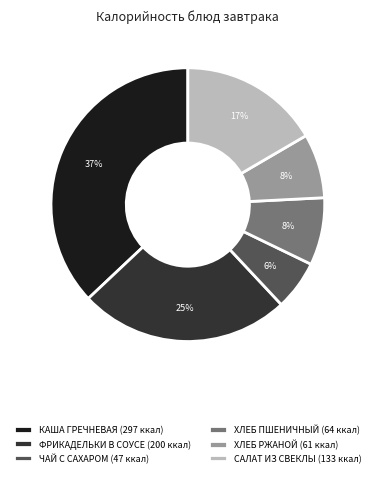

Between ХЛЕБ ПШЕНИЧНЫЙ (64 ккал) and ЧАЙ С САХАРОМ (47 ккал), which is larger?

ХЛЕБ ПШЕНИЧНЫЙ (64 ккал)